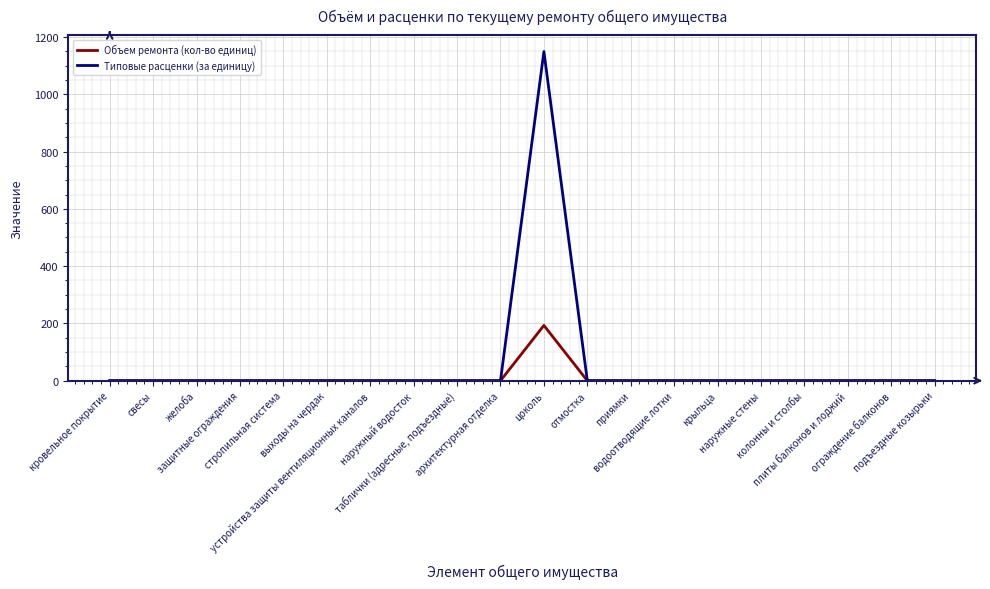

Reading right to left, transcribe all the data shown in this chart.

Объем ремонта (кол-во единиц): 0.0	0.0	0.0	0.0	0.0	0.0	0.0	0.0	0.0	193.0	0.0	0.0	0.0	0.0	0.0	0.0	0.0	0.0	0.0	0.0
Типовые расценки (за единицу): 0.0	0.0	0.0	0.0	0.0	0.0	0.0	0.0	0.0	1149.0	0.0	0.0	0.0	0.0	0.0	0.0	0.0	0.0	0.0	0.0